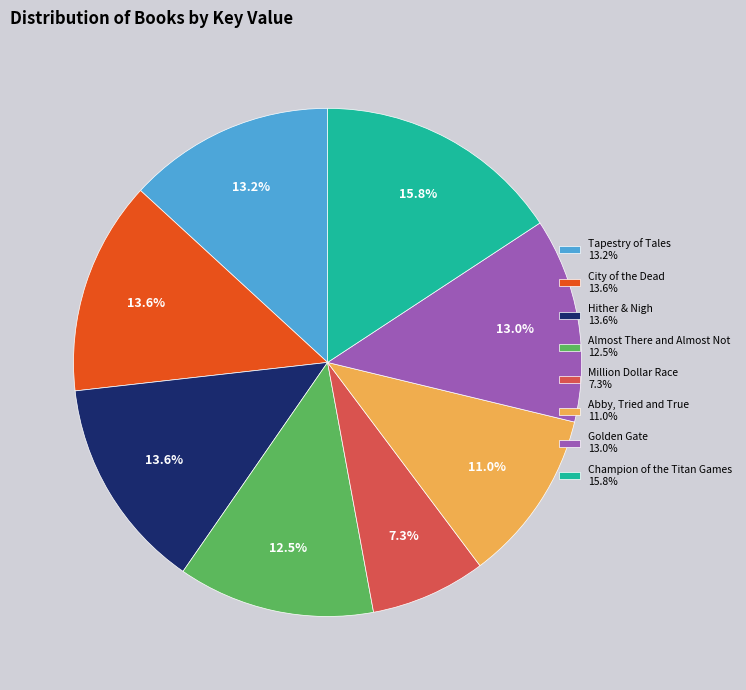

What is the ratio of the value at Golden Gate 13.0% to the value at Tapestry of Tales 13.2%?

1.0